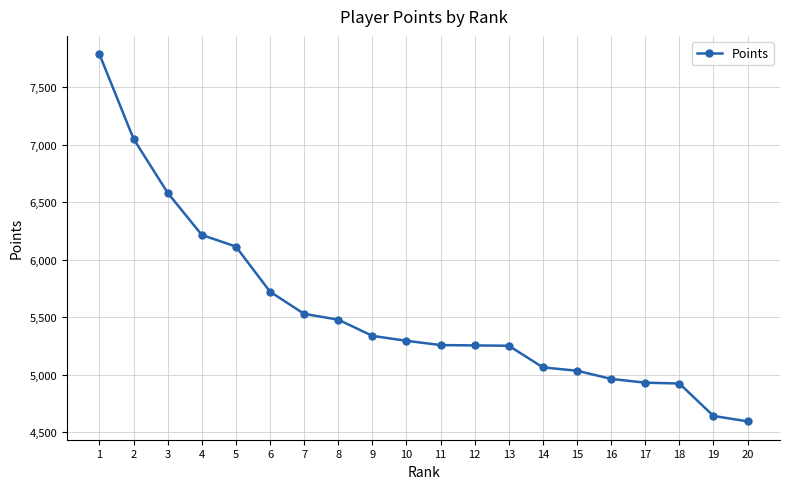

What is the difference between the values at 8 and 12?

224